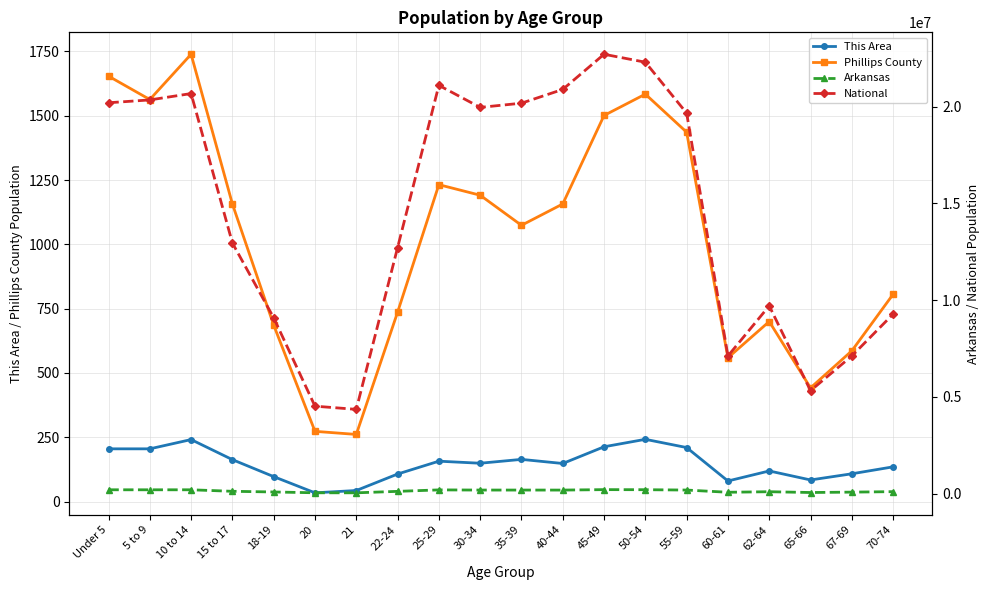

List the series in order of their peak value, lowest first.

This Area, Phillips County, Arkansas, National